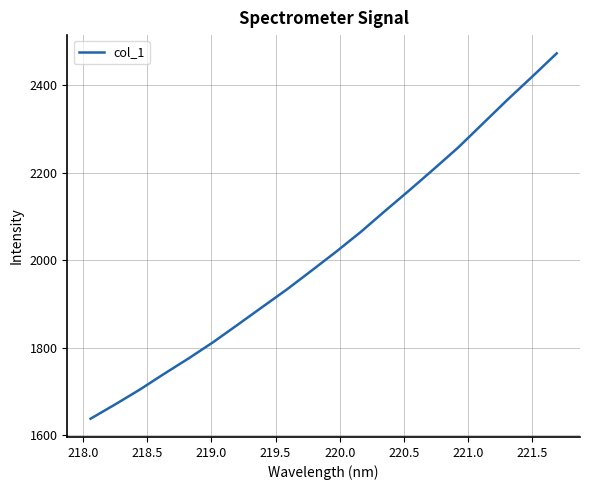

What is the greatest value displayed?

2473.0